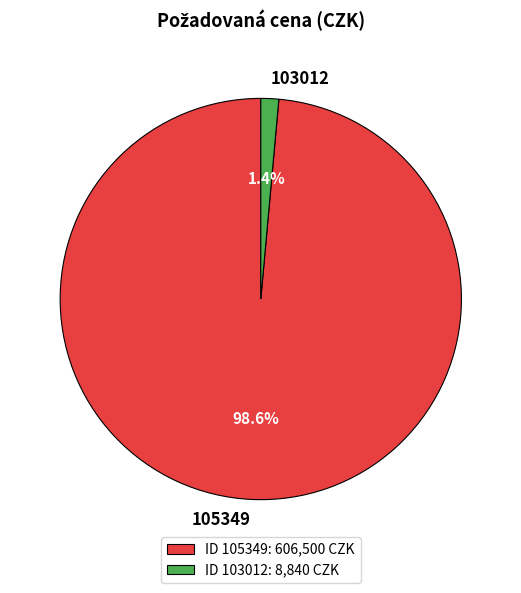

Which category has the smallest portion of the pie?

103012